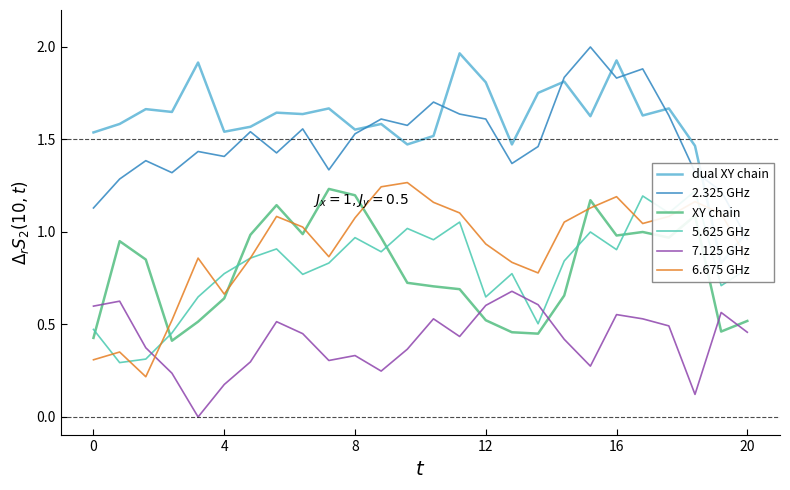

What is the average value of the 7.125 GHz series?

0.4